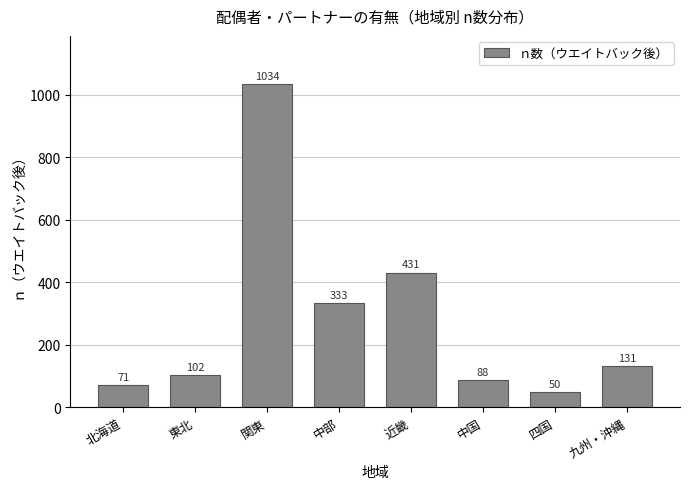

What is the minimum value shown in the chart?

49.7